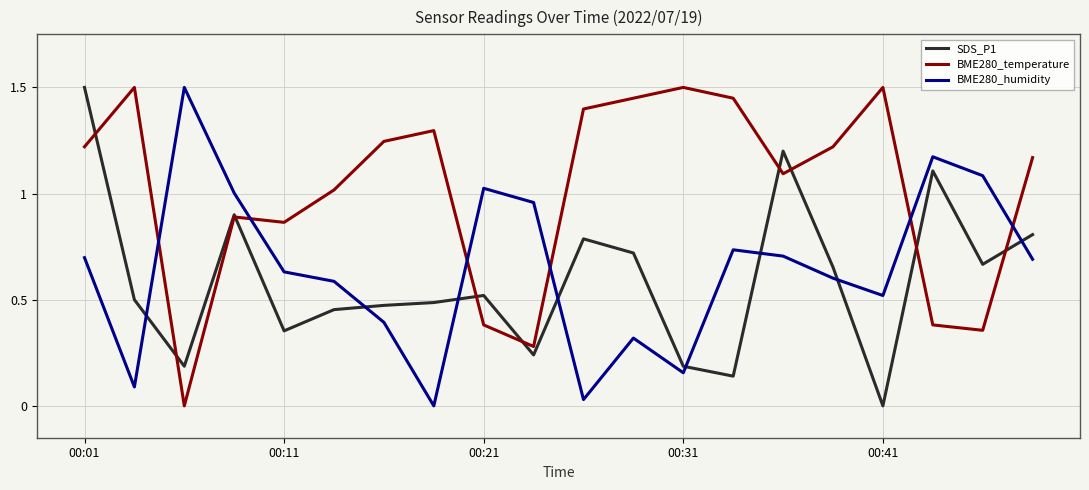

What is the greatest value displayed?

1.5